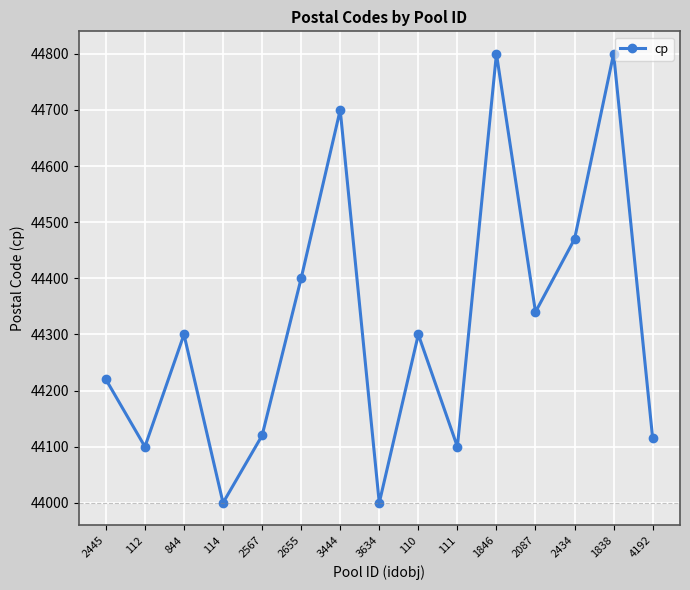

What is the greatest value displayed?

44800